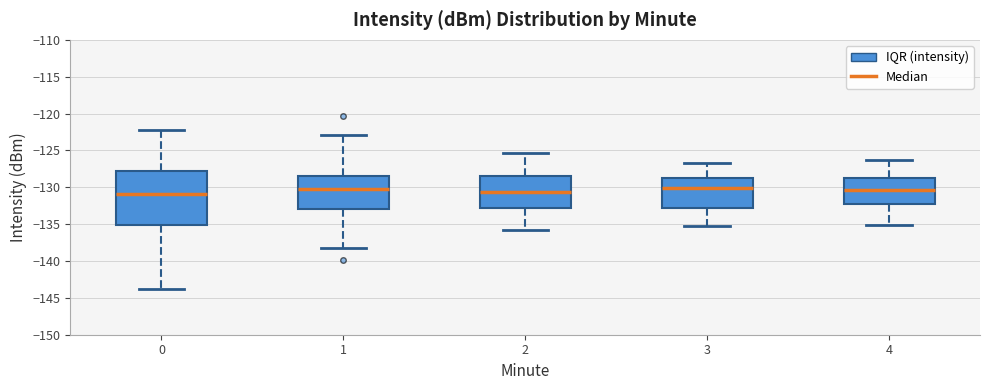

Reading left to right, read every box against the y-axis: the position of its median line, the range the box covers, and the ends of its whiskers. The values are not printed on the chart, so give them approximately, as read against the axis.

0: median -131.0, box -135.0 to -128.0, whiskers -144.0 to -122.5
1: median -130.0, box -133.0 to -128.5, whiskers -138.5 to -123.0
2: median -130.5, box -133.0 to -128.5, whiskers -136.0 to -125.5
3: median -130.0, box -133.0 to -128.5, whiskers -135.0 to -126.5
4: median -130.5, box -132.0 to -128.5, whiskers -135.0 to -126.5